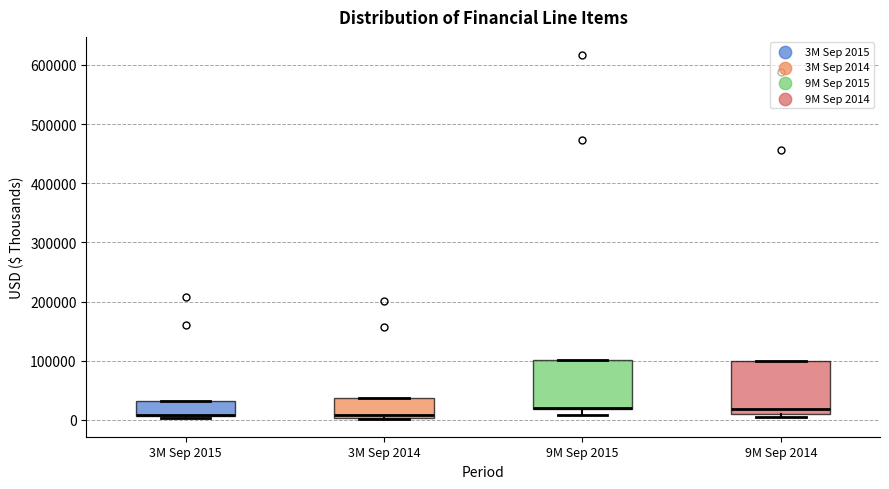

Reading left to right, read every box against the y-axis: the position of its median line, the range the box covers, and the ends of its whiskers. The values are not printed on the chart, so give them approximately, as read against the axis.

3M Sep 2015: median 10000, box 10000 to 30000, whiskers 0 to 30000
3M Sep 2014: median 10000, box 0 to 40000, whiskers 0 to 40000
9M Sep 2015: median 20000 (drawn on the box's lower edge), box 20000 to 100000, whiskers 10000 to 100000
9M Sep 2014: median 20000, box 10000 to 100000, whiskers 0 to 100000